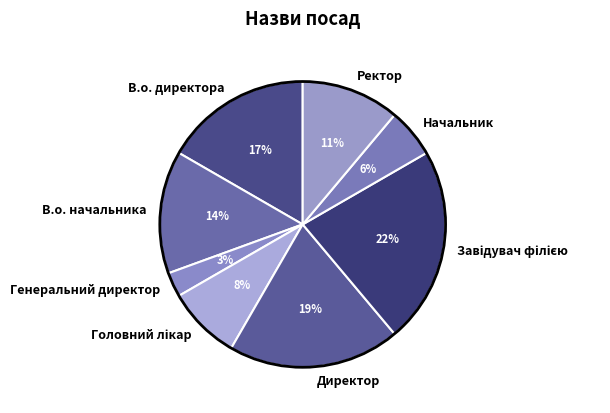

Do Начальник and Ректор together represent more than half of the pie?

No